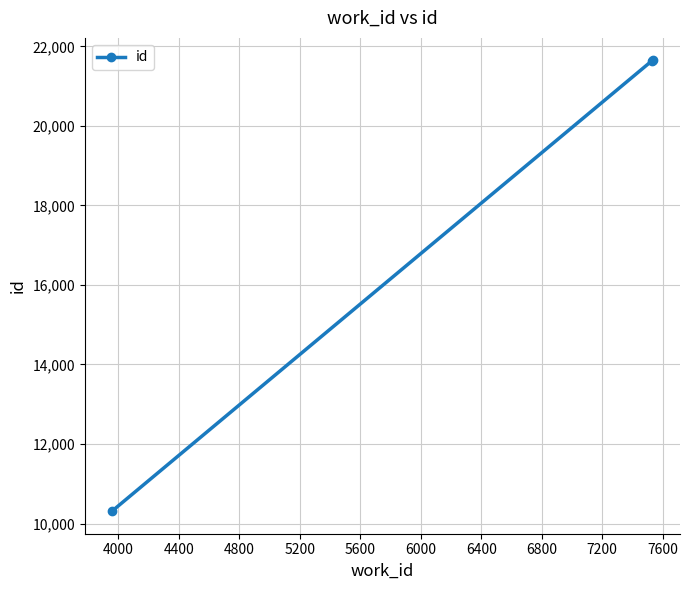

Count the number of categories in the chart.

3